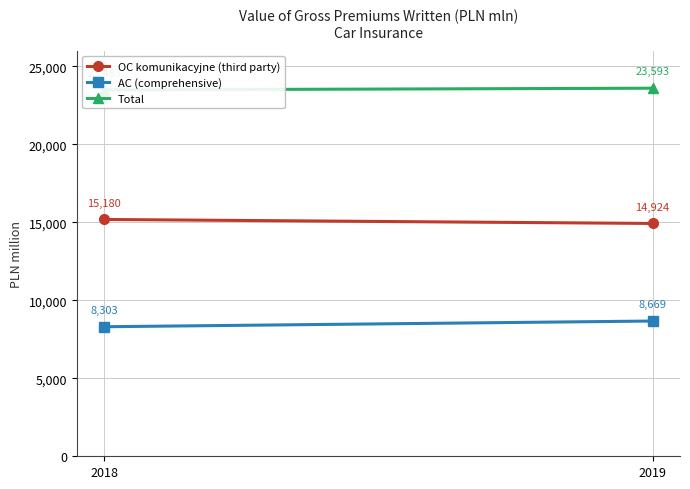

Rank the categories by AC (comprehensive) value from lowest to highest.

2018, 2019